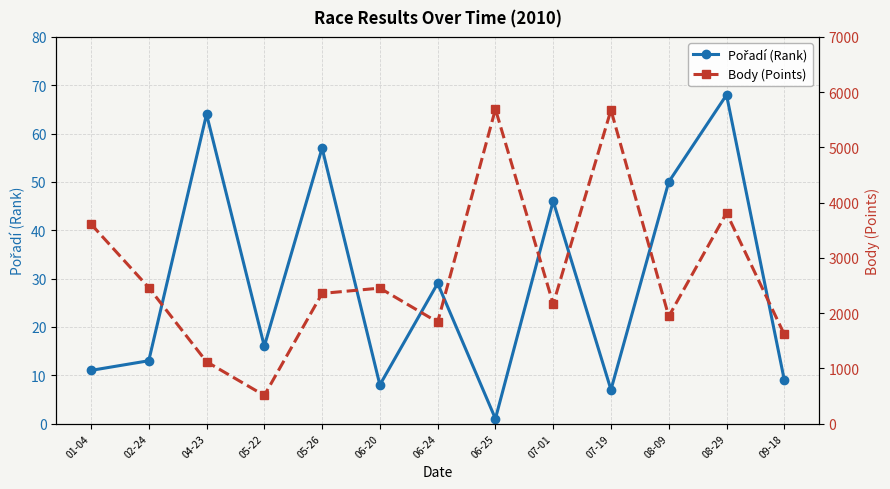

Rank the series at 06-24 from lowest to highest value.

Pořadí (Rank), Body (Points)